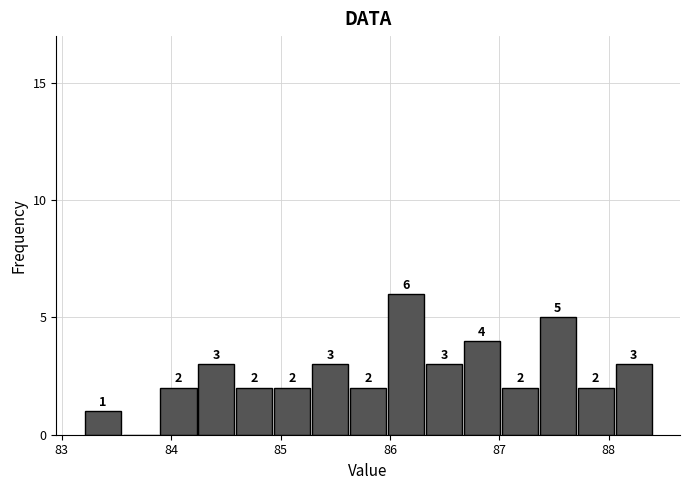

Read against the x-axis, roughly where is the centre of the tallest bar?

86.1